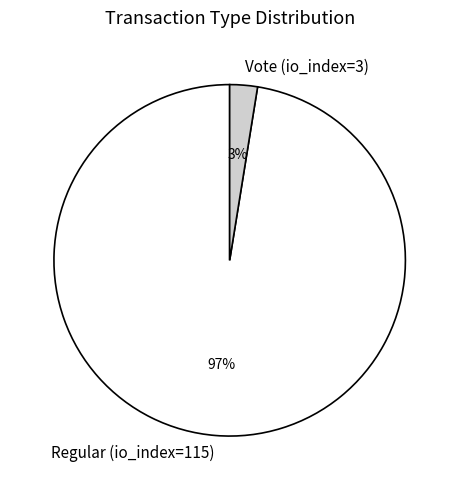

How many slices are in this pie chart?

2